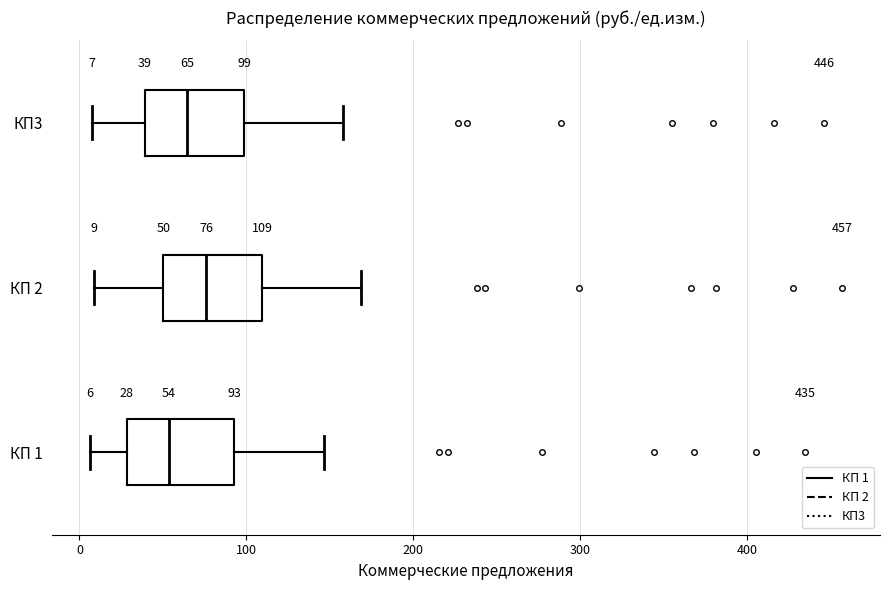

Which box has the furthest to the right median line?

КП 2